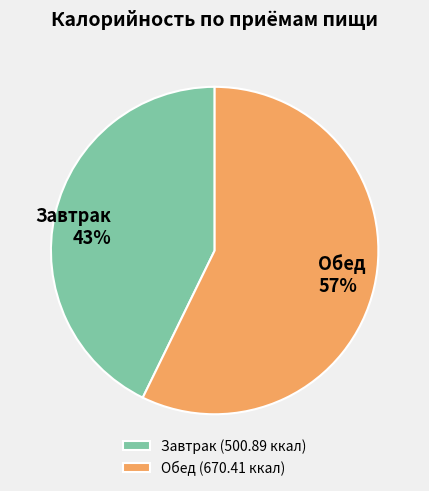

What is the smallest slice in the pie chart?

Завтрак